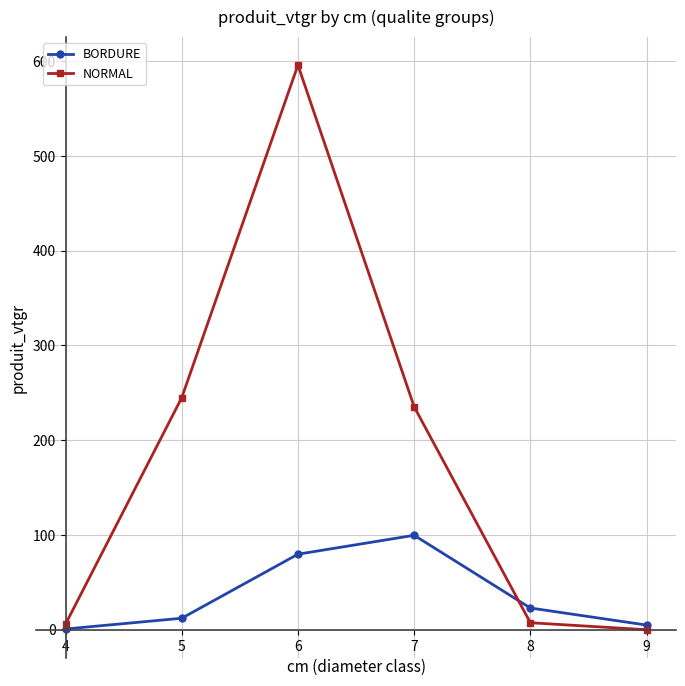

What is the maximum value for NORMAL?

595.7